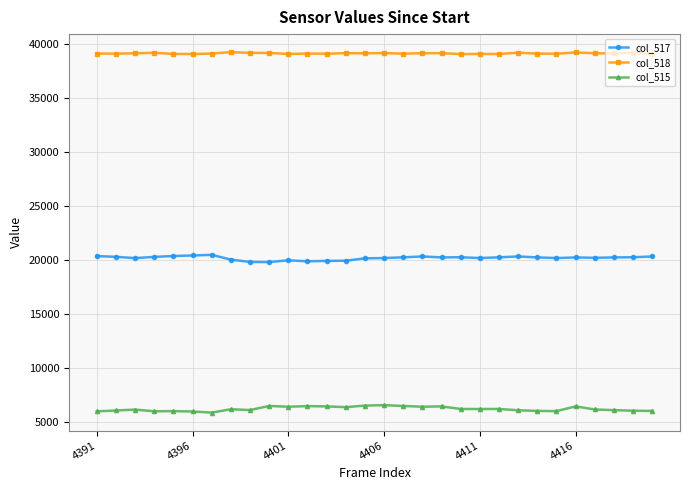

What are all the series names shown in the legend?

col_517, col_518, col_515